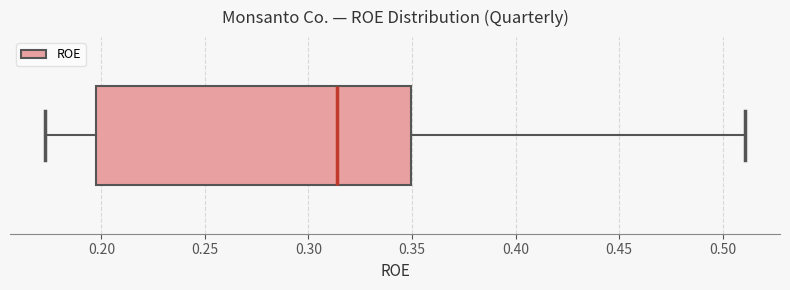

Read this box plot against the x-axis: the position of the median line, the range covered by the box, and the ends of both whiskers. The values are not printed on the chart, so give them approximately, as read against the axis.

median 0.315, box 0.195 to 0.350, whiskers 0.175 to 0.510